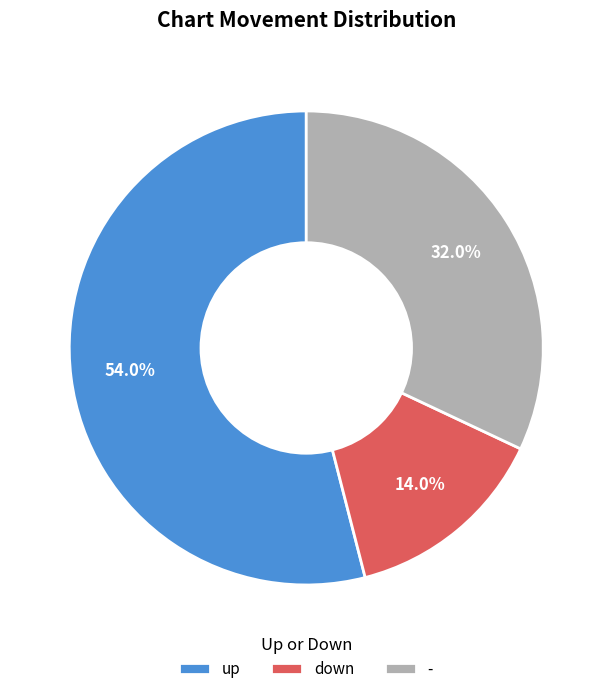

To the nearest percent, what is the difference between the largest and smallest slice percentages?

40%